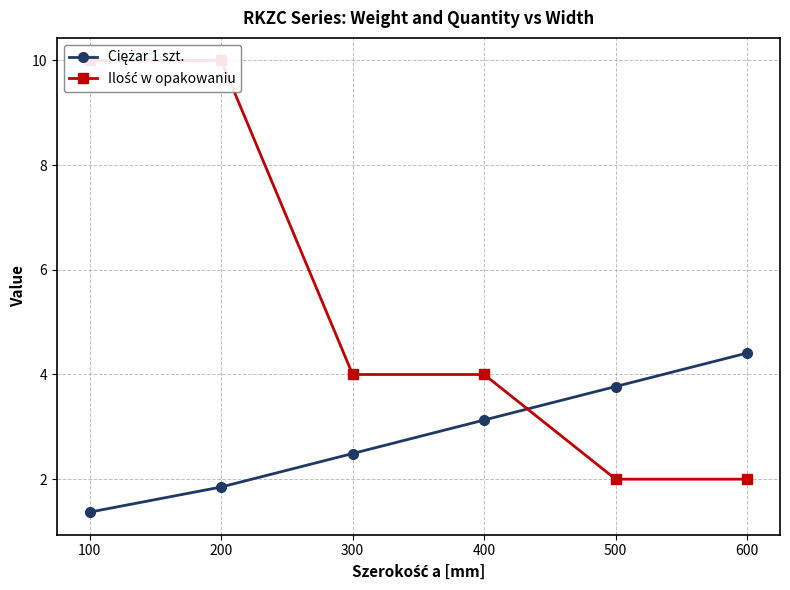

Rank the series by their maximum value, from highest to lowest.

Ilość w opakowaniu, Ciężar 1 szt.